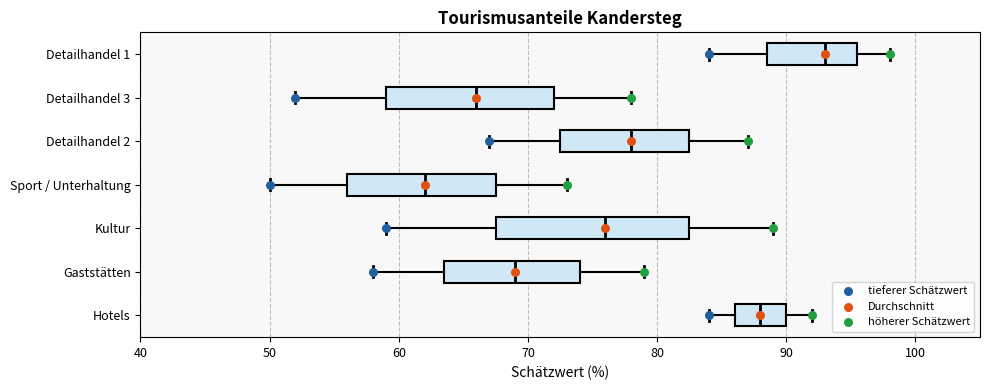

Where is the left edge of the box for Detailhandel 1 on the x-axis? The values are not printed on the chart, so give them approximately, as read against the axis.

89